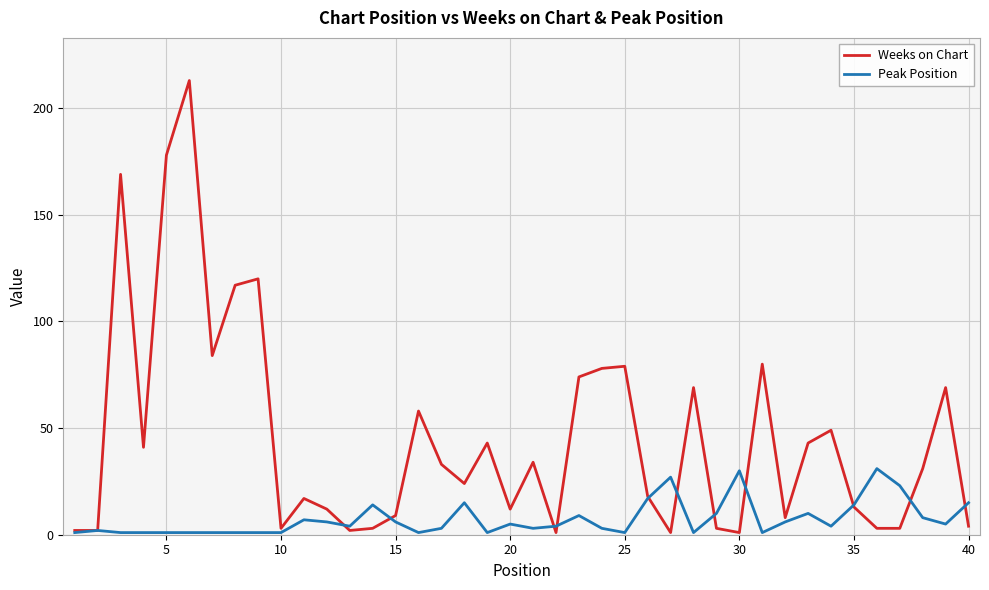

Which series has the largest total across all categories?

Weeks on Chart